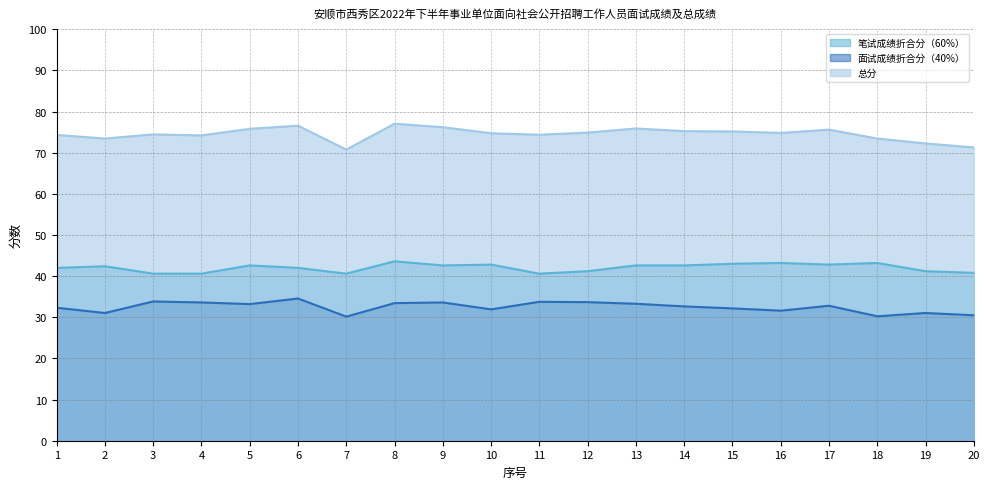

What is the difference between the maximum and minimum values in the 总分 series?

6.3